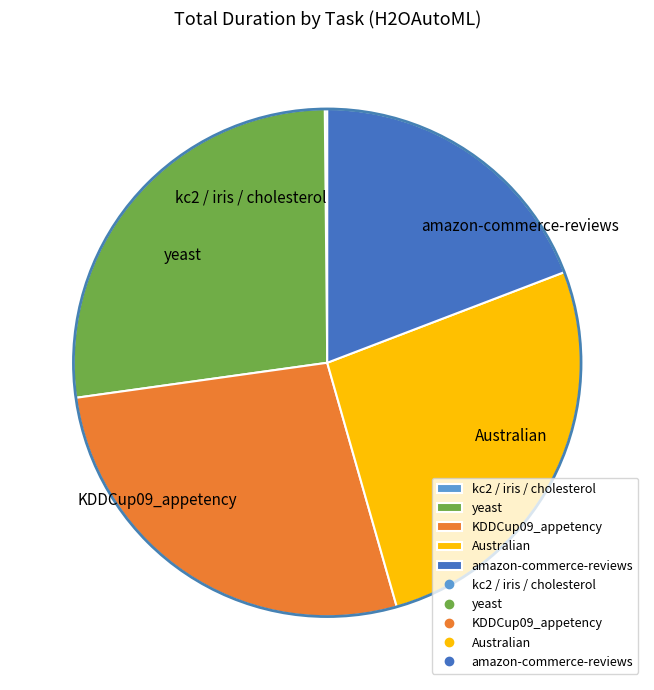

Which has a higher value, Australian or yeast?

yeast